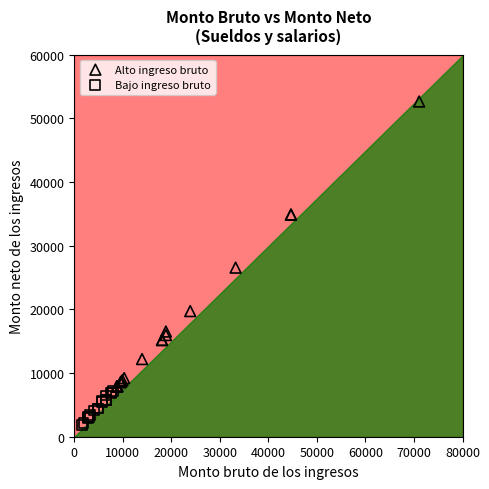

What are all the series names shown in the legend?

Alto ingreso bruto, Bajo ingreso bruto